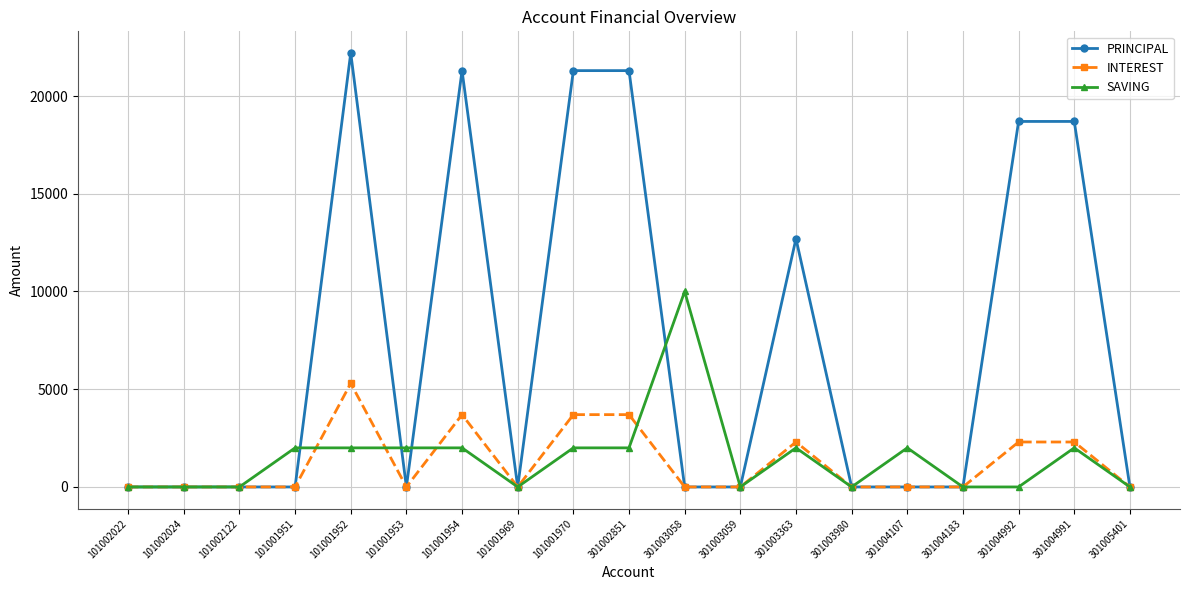

Where is PRINCIPAL nearest to the value 11100?

301003363